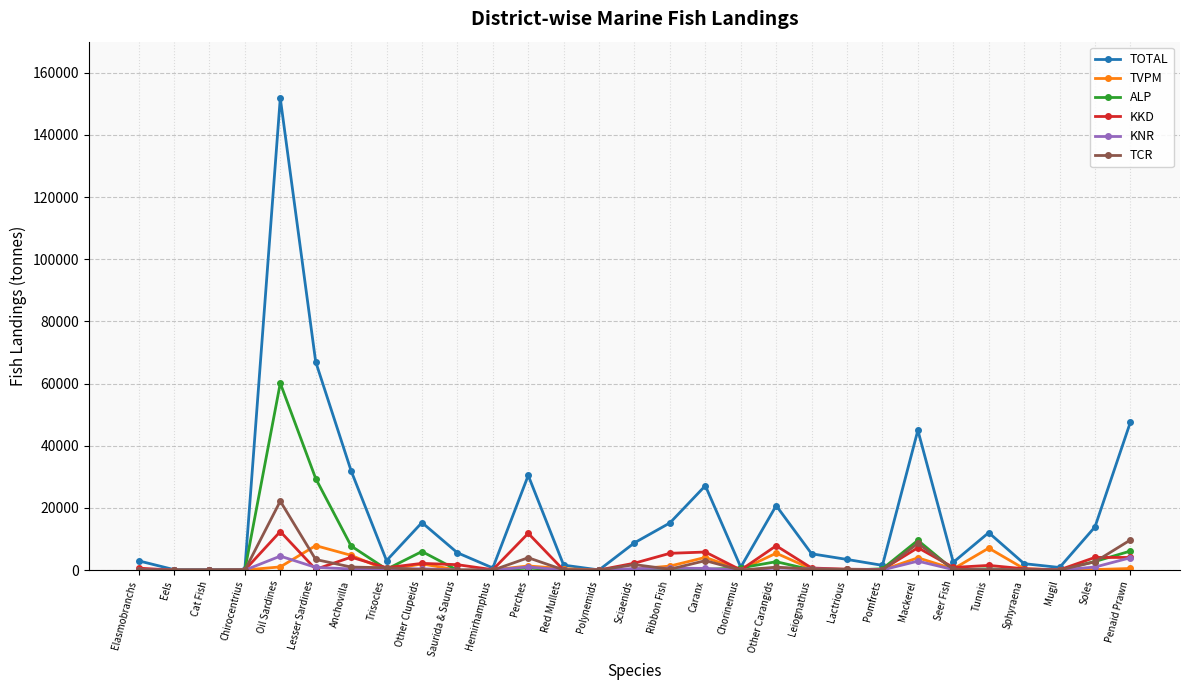

The value of KKD at Chorinemus is 59. True or false?

True